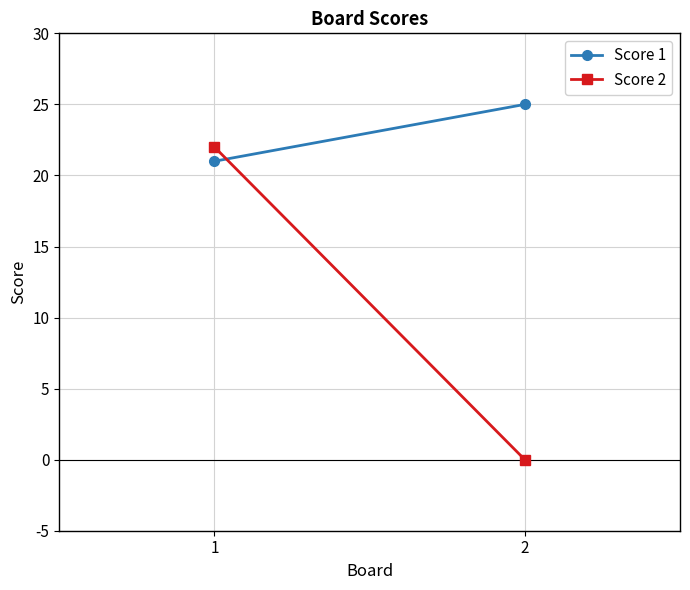

List the labels in order of Score 1 value, smallest first.

1, 2